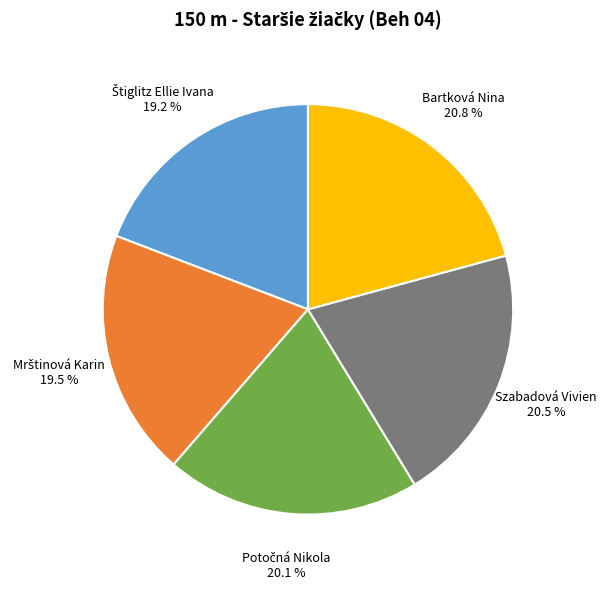

Does any single category account for the majority?

No